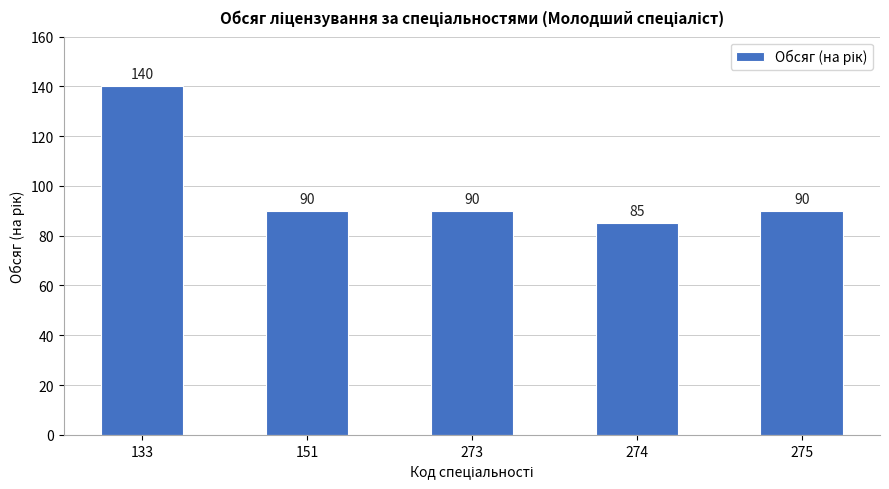

What is the value of the 4th bar from the left?

85